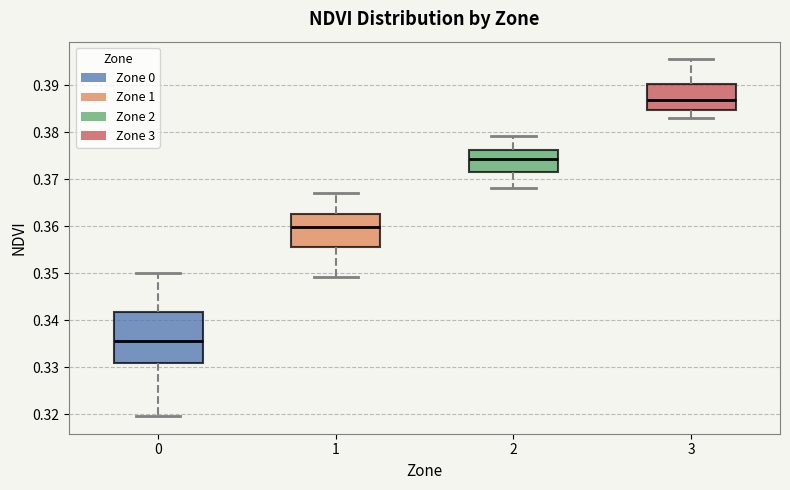

Reading left to right, transcribe this box plot: for each box, give where its median line is, the range the box spans, and where its two whiskers end, as read against the y-axis. The values are not printed on the chart, so give them approximately, as read against the axis.

0: median 0.336, box 0.331 to 0.342, whiskers 0.320 to 0.350
1: median 0.360, box 0.355 to 0.363, whiskers 0.349 to 0.367
2: median 0.374, box 0.372 to 0.376, whiskers 0.368 to 0.379
3: median 0.387, box 0.385 to 0.390, whiskers 0.383 to 0.395